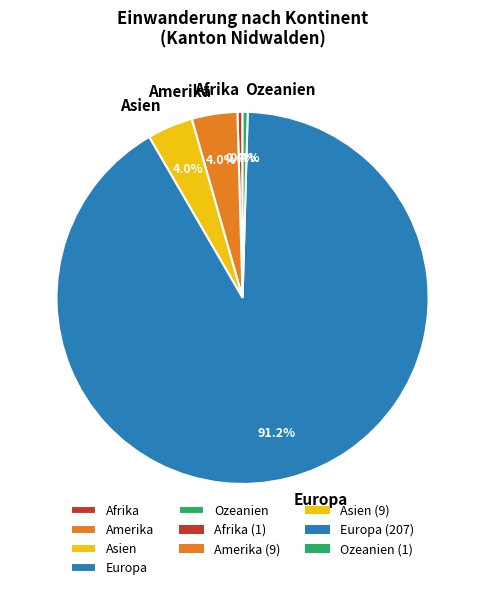

To the nearest percent, what is the average slice percentage?

20%